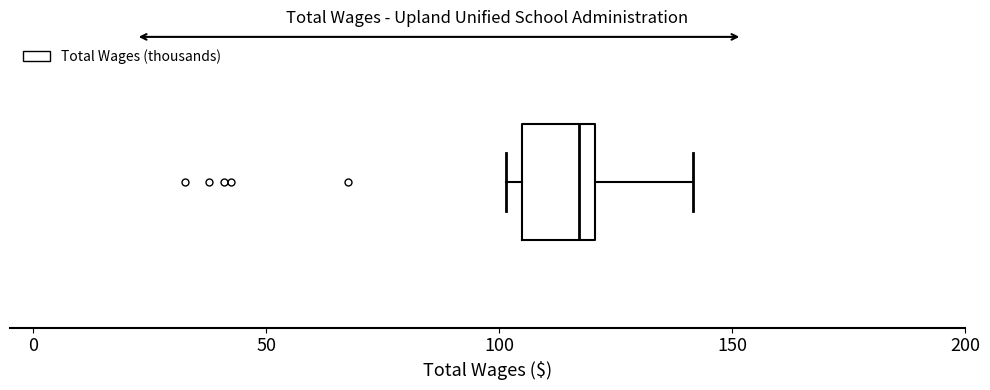

Read this box plot against the x-axis: the position of the median line, the range covered by the box, and the ends of both whiskers. The values are not printed on the chart, so give them approximately, as read against the axis.

median 115, box 105 to 120, whiskers 100 to 140